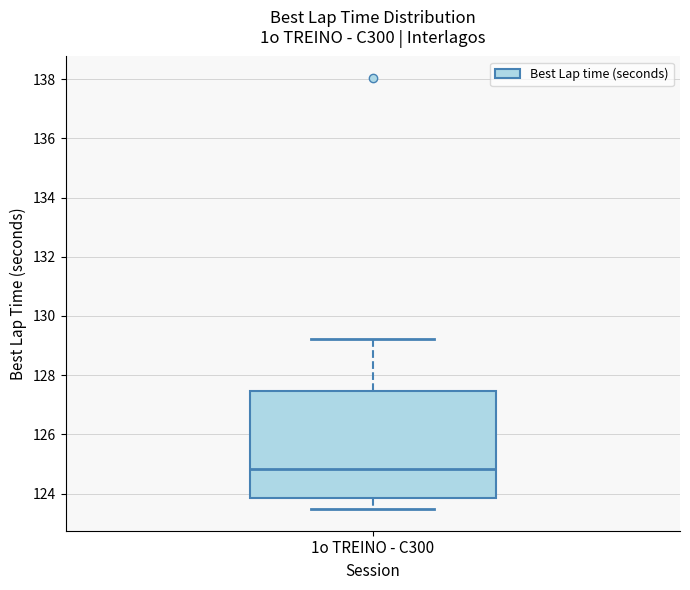

Read this box plot against the y-axis: the position of the median line, the range covered by the box, and the ends of both whiskers. The values are not printed on the chart, so give them approximately, as read against the axis.

median 124.8, box 123.8 to 127.4, whiskers 123.4 to 129.2